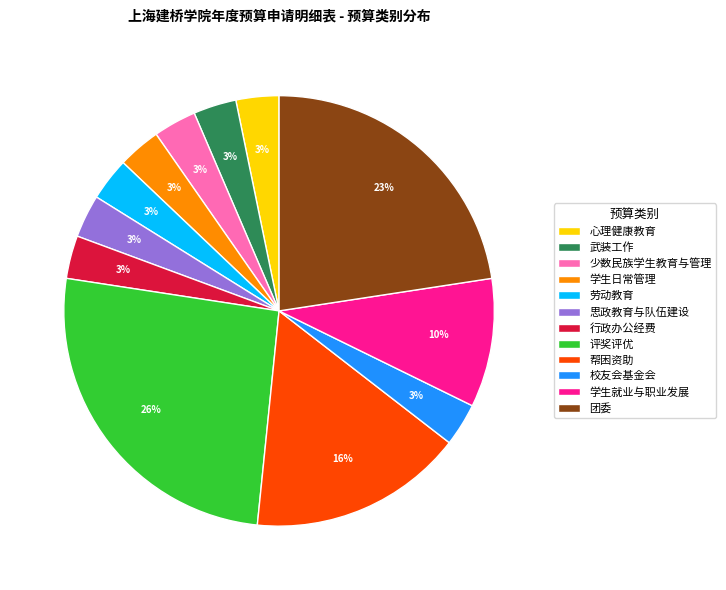

How many slices are in this pie chart?

12